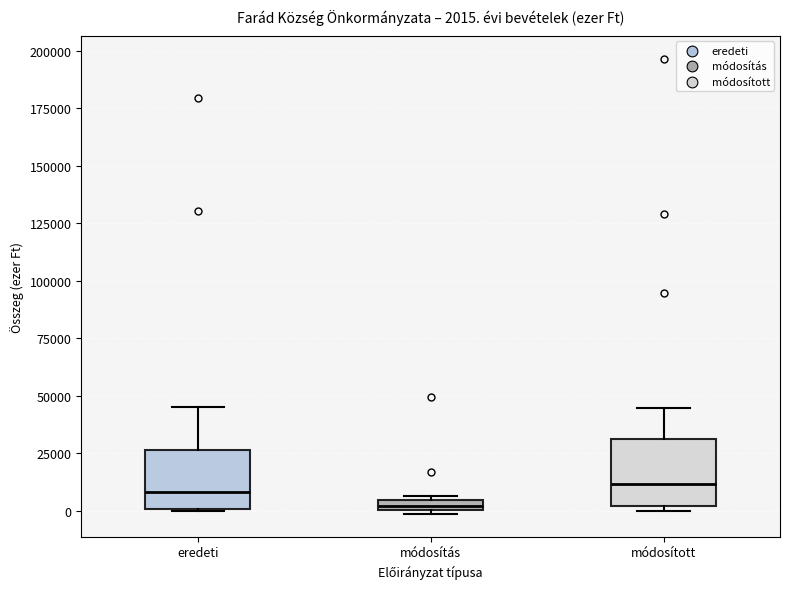

Which box's median line is the lowest?

módosítás